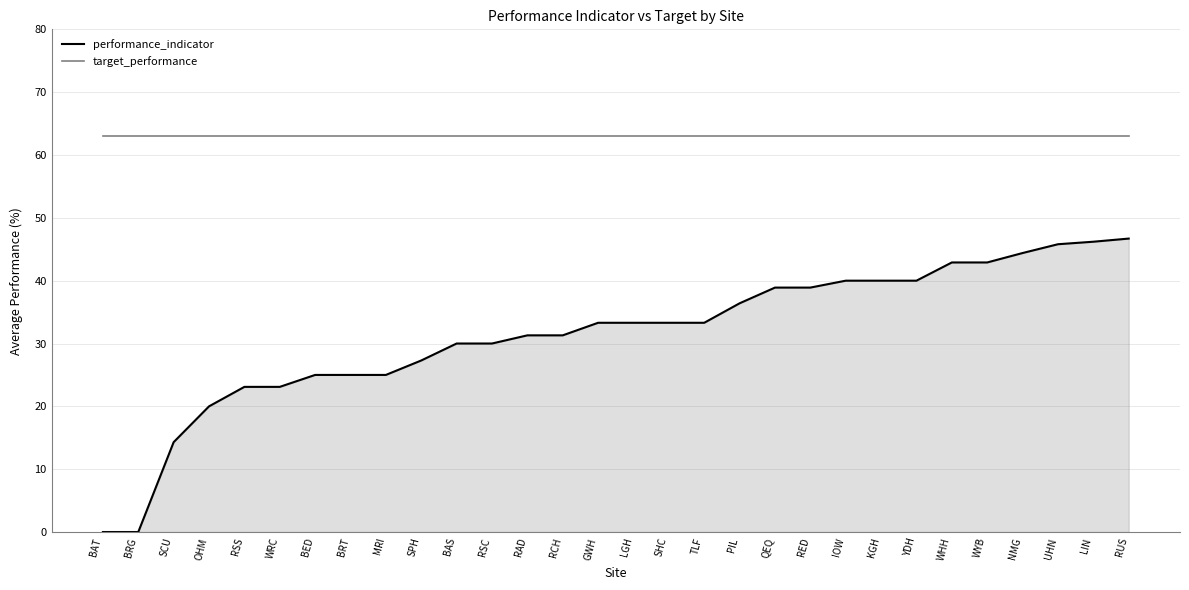

Does the chart have visible grid lines?

Yes